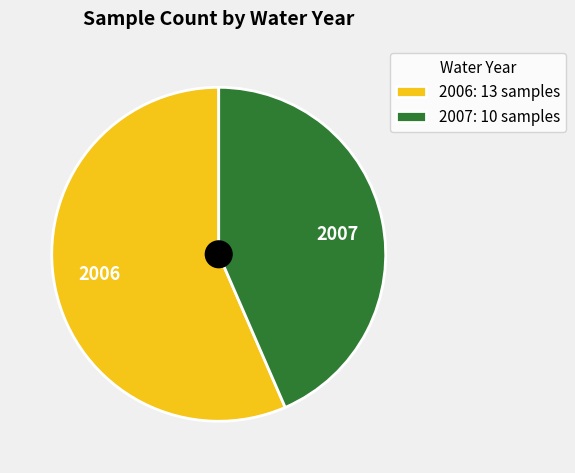

What is the ratio of the value at 2006 to the value at 2007?

1.3